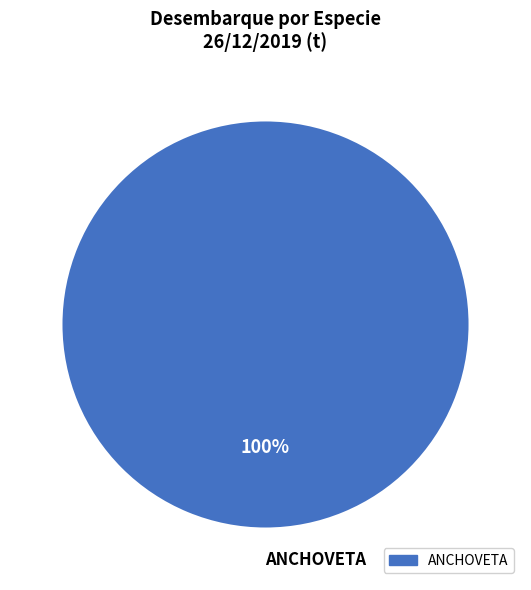

Rank the categories by value from lowest to highest.

ANCHOVETA